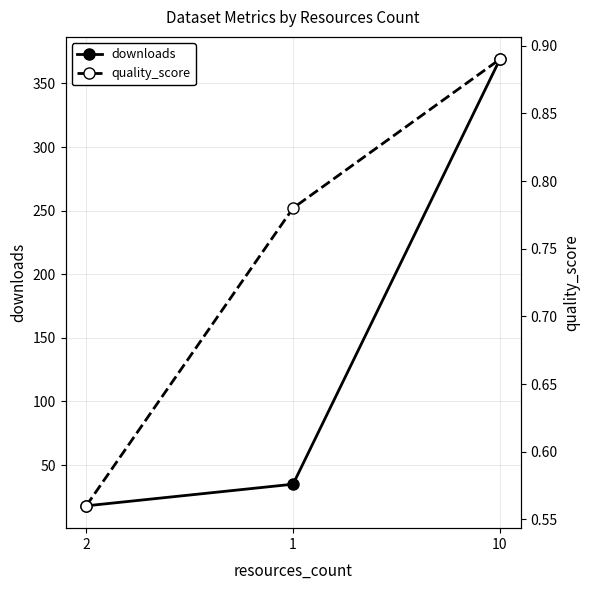

Reading left to right, list all the values displayed in this chart.

downloads: 2=18.0	1=35.0	10=369.0
quality_score: 2=0.6	1=0.8	10=0.9